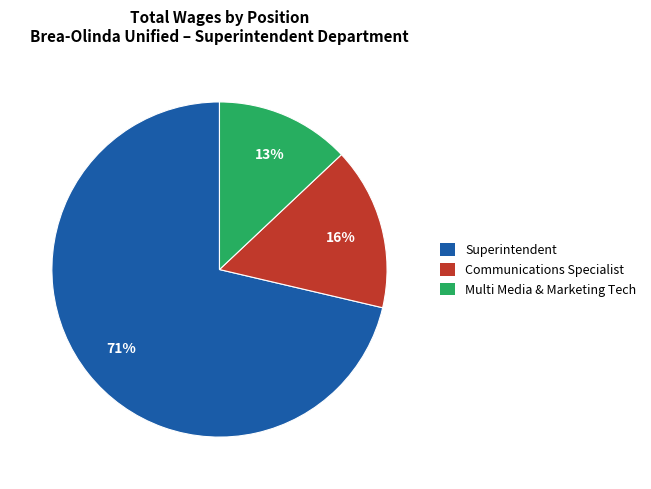

Between Superintendent and Communications Specialist, which is larger?

Superintendent